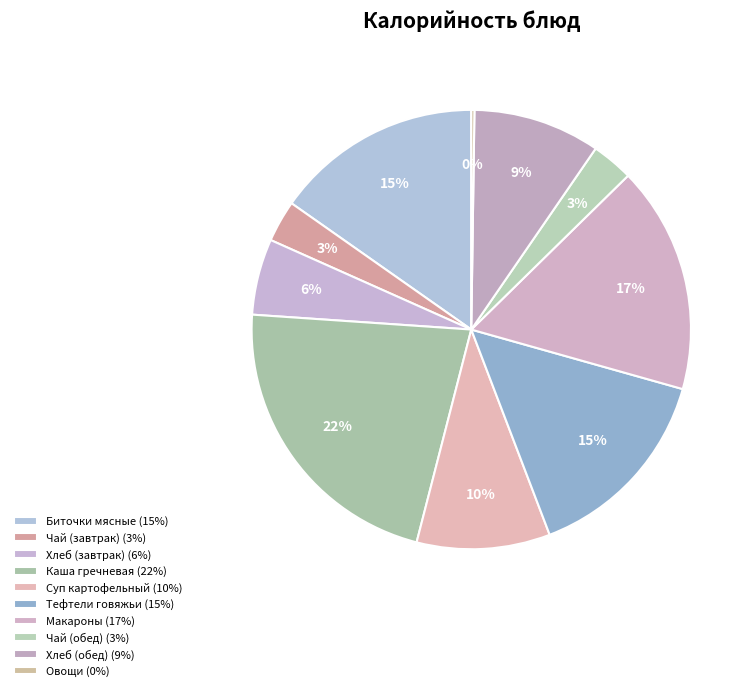

To the nearest percent, what is the average slice percentage?

10%